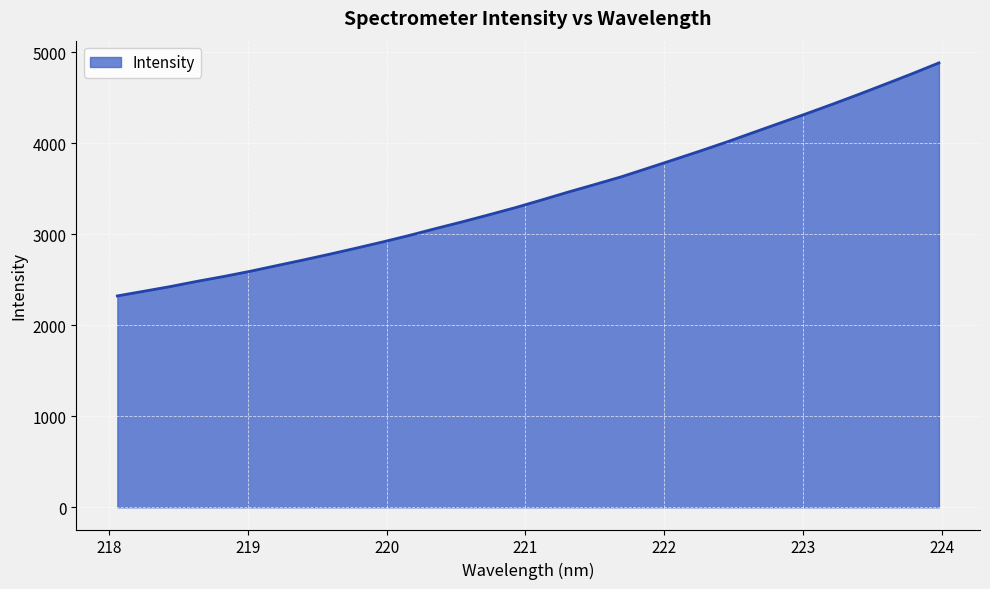

What is the maximum value shown in the chart?

4883.1